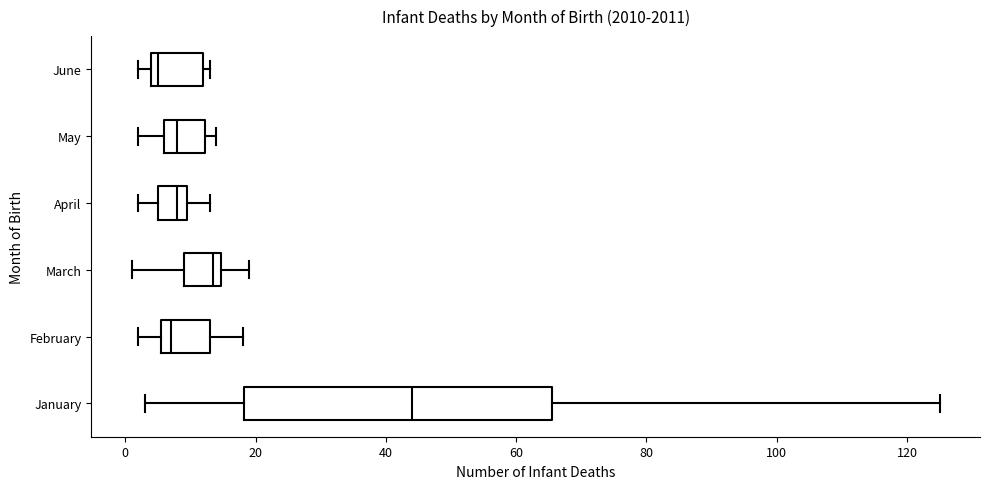

Which box has the furthest to the left median line?

June